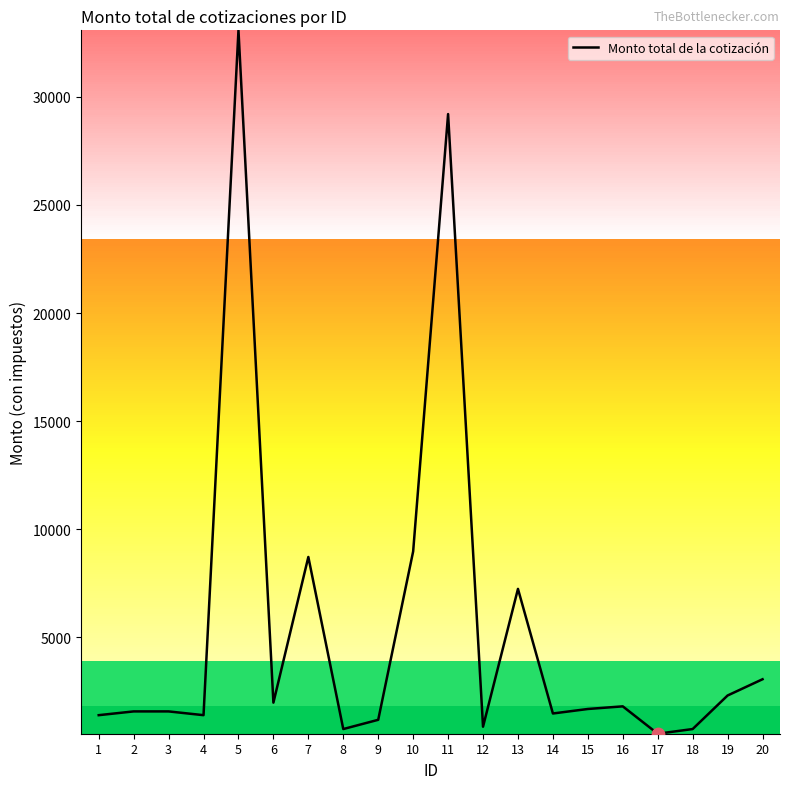

Between 7 and 18, which is larger?

7